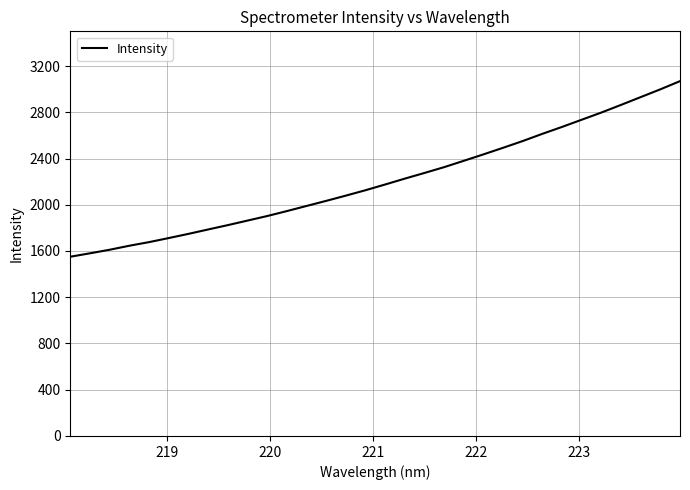

What is the greatest value displayed?

3069.2